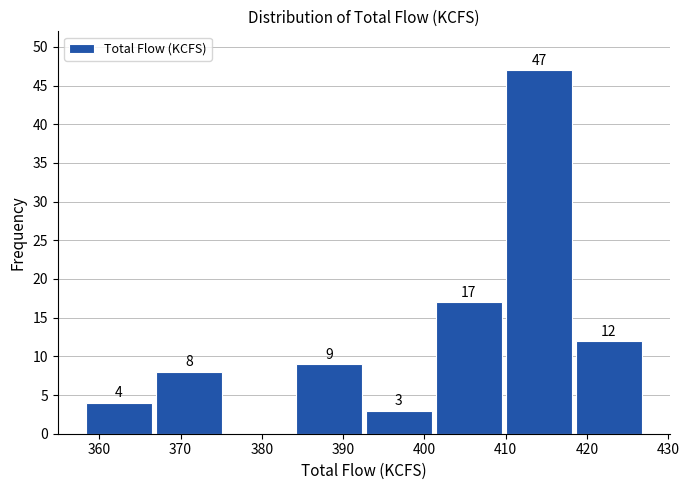

Over which range of the x-axis is the bar tallest?

410 to 418